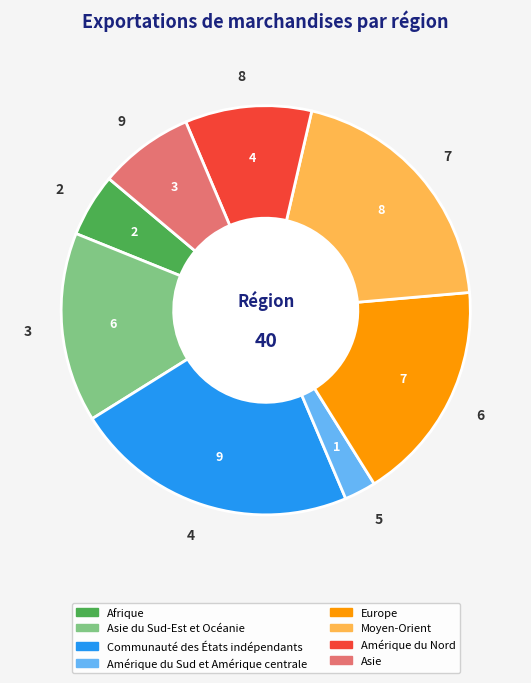

Is it true that Amérique du Nord is 10% of the pie?

True